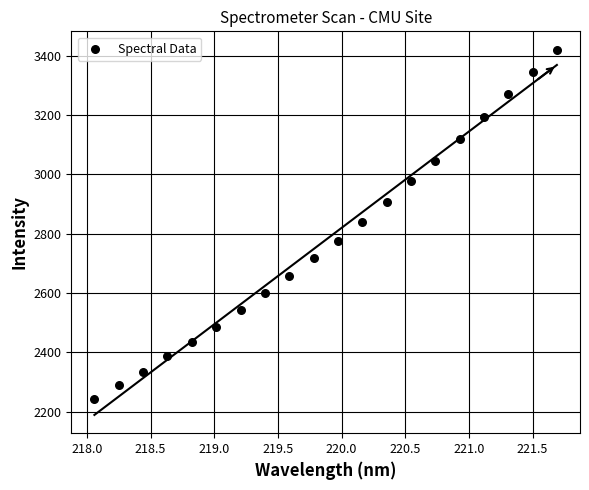

What is the range of Y values (max minus min)?

1177.7